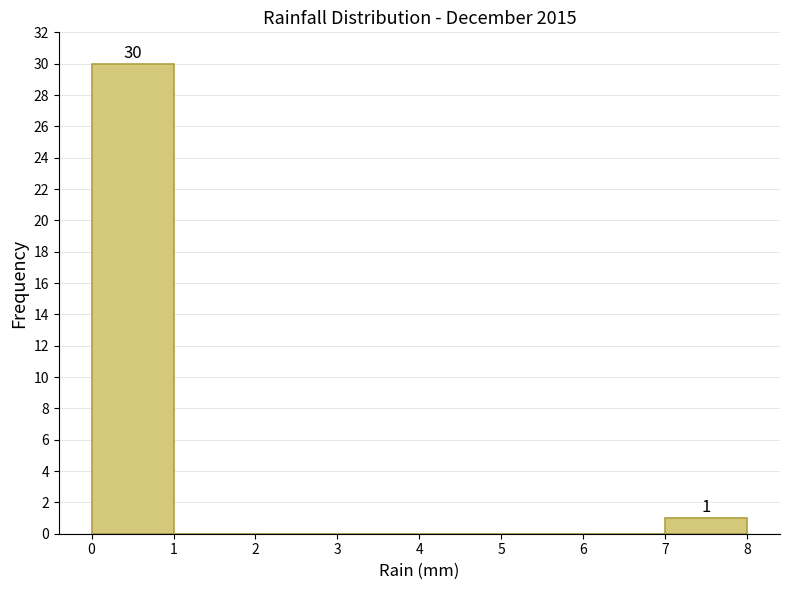

Which range on the x-axis has the tallest bar?

0 to 1